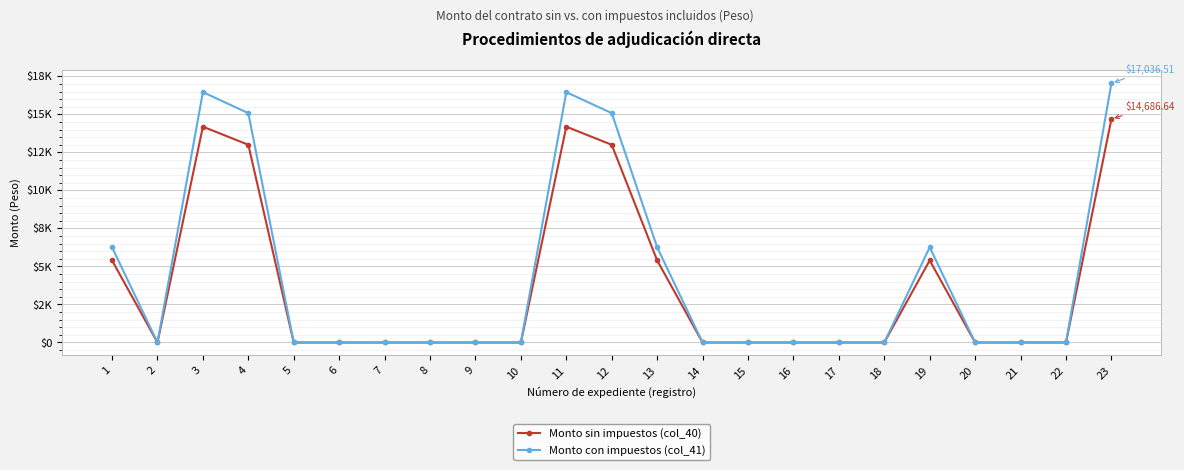

Reading left to right, extract all data points from this chart.

Monto sin impuestos (col_40): 1=5398.0	2=0.2	3=14190.0	4=13000.0	5=0.0	6=0.0	7=0.0	8=0.0	9=0.0	10=0.0	11=14190.0	12=13000.0	13=5398.0	14=0.0	15=0.0	16=0.0	17=0.0	18=0.0	19=5398.0	20=0.0	21=0.0	22=0.2	23=14686.6
Monto con impuestos (col_41): 1=6261.7	2=0.2	3=16460.4	4=15080.0	5=0.0	6=0.0	7=0.0	8=0.0	9=0.0	10=0.0	11=16460.4	12=15080.0	13=6261.7	14=0.0	15=0.0	16=0.0	17=0.0	18=0.0	19=6261.7	20=0.0	21=0.0	22=0.2	23=17036.5